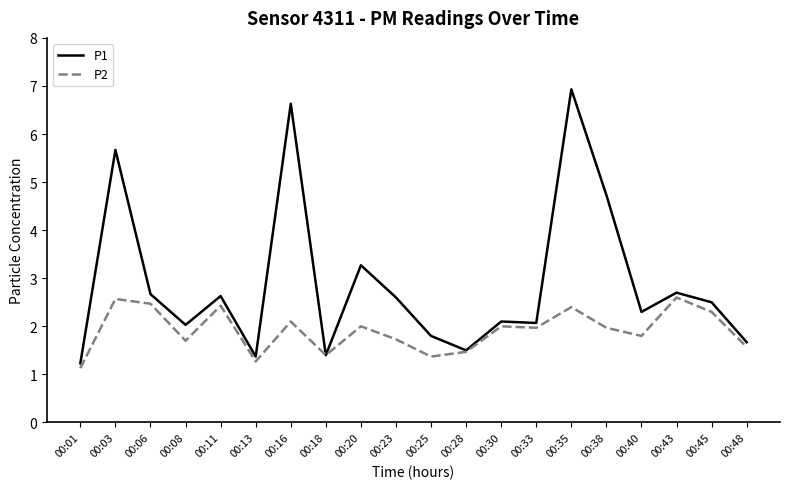

Is the value of P1 at 00:06 greater than the value of P2 at 00:20?

Yes